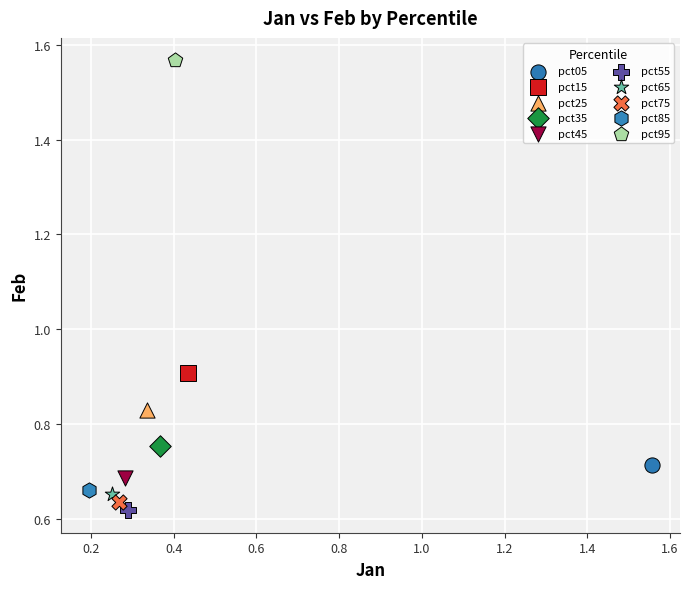

Which series reaches the maximum Y coordinate?

pct95